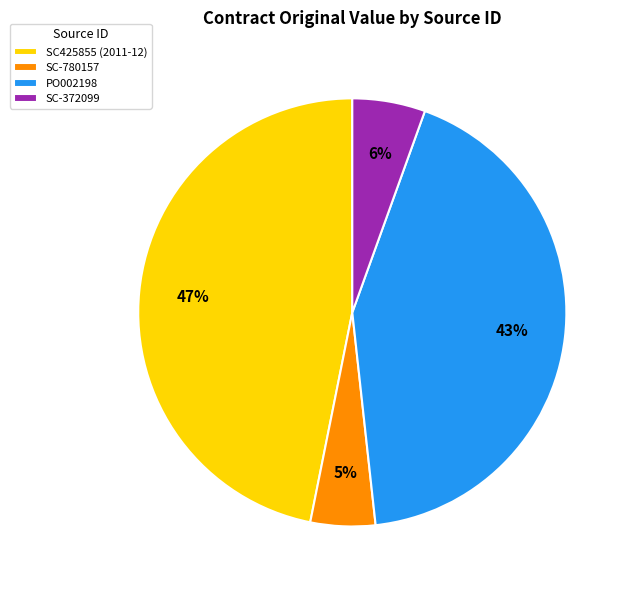

What percentage is the SC425855 (2011-12) slice, to the nearest percent?

47%